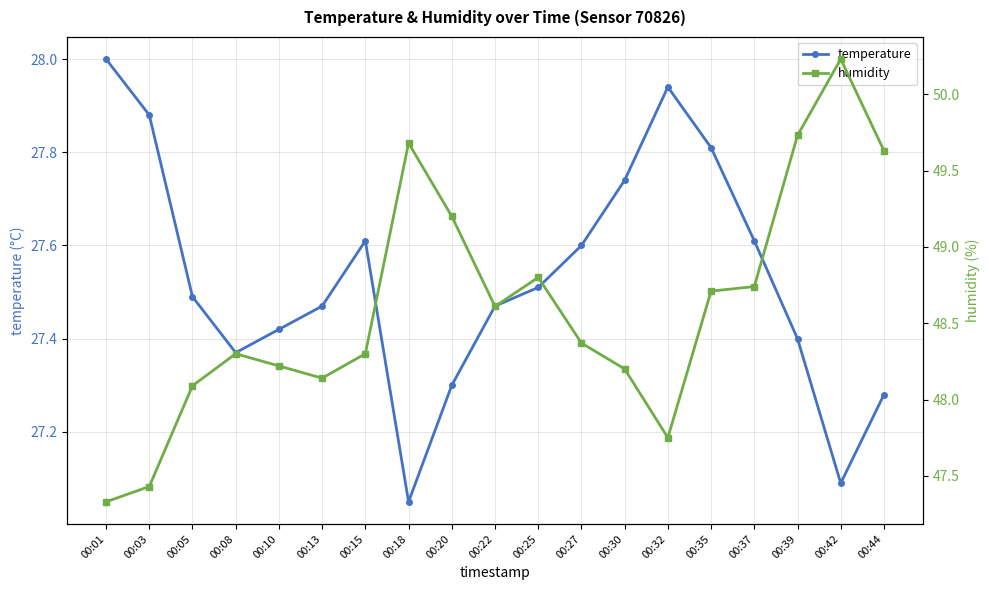

True or false: humidity and temperature intersect in this chart.

False